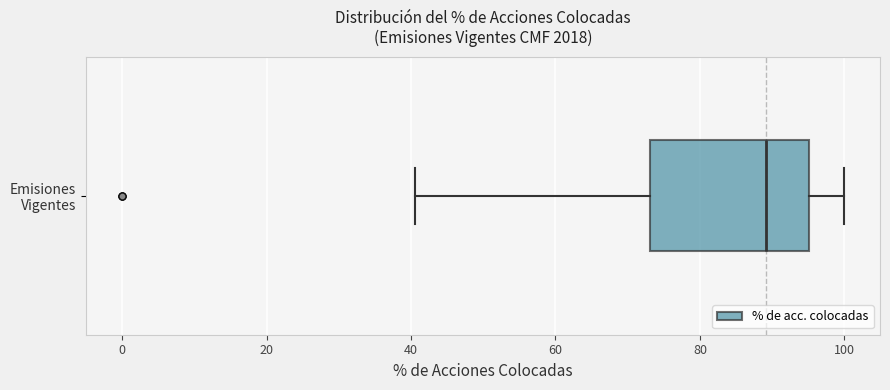

Where does the left whisker of the box for Emisiones Vigentes end on the x-axis? The values are not printed on the chart, so give them approximately, as read against the axis.

40